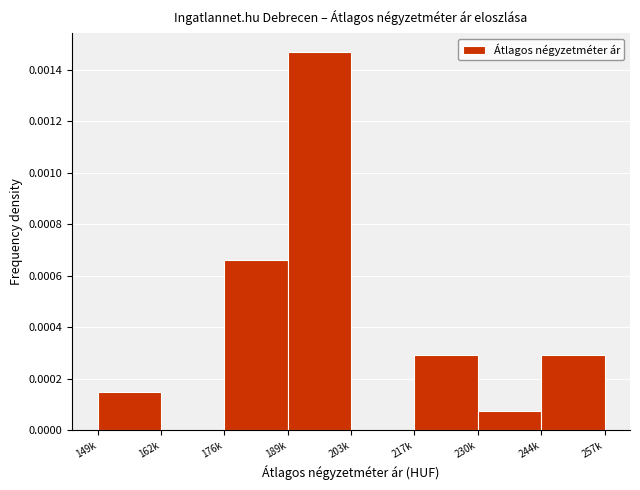

True or false: the data shows 0.0 at 244k.

True